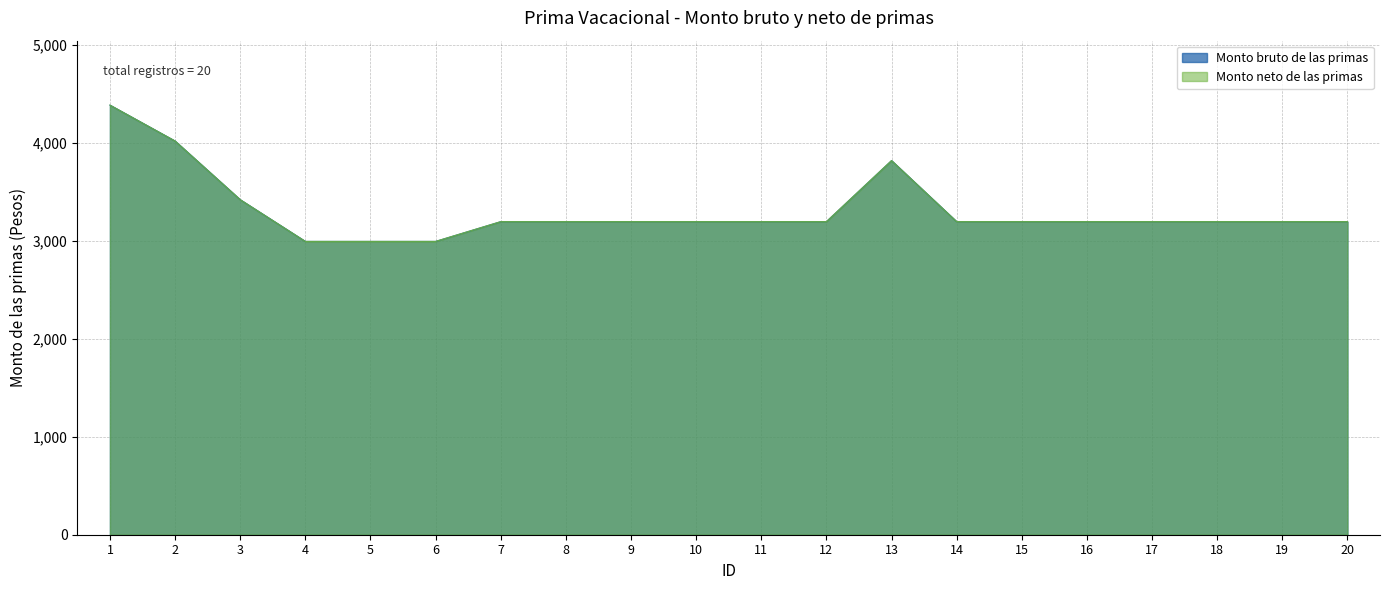

At which label does Monto neto de las primas first exceed 3196?

1